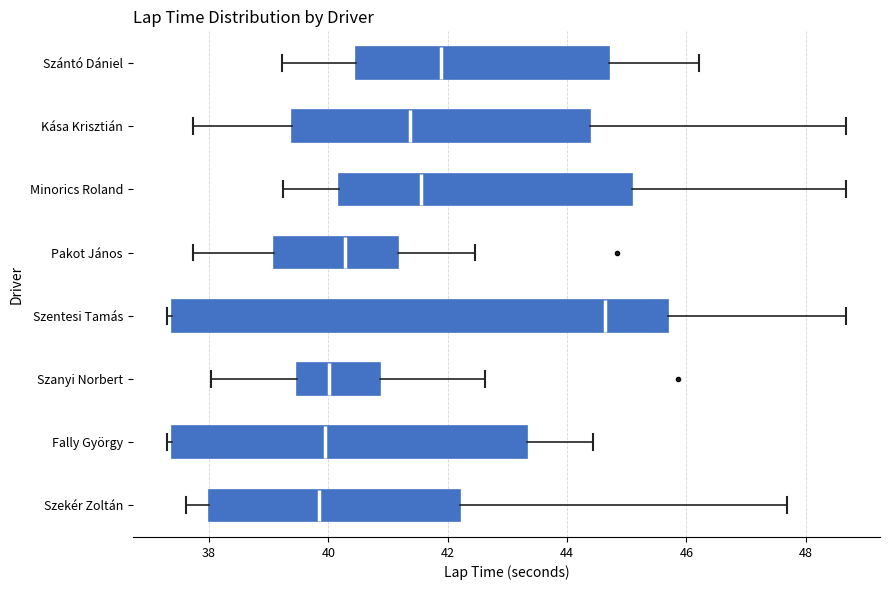

Which box is the widest, from its left edge to its right edge?

Szentesi Tamás